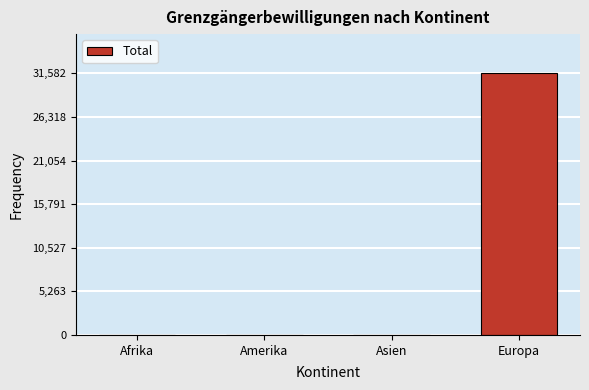

Between Asien and Europa, which is larger?

Europa